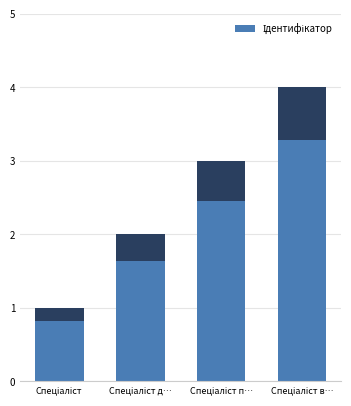

Rank the categories by value from lowest to highest.

Спеціаліст, Спеціаліст д…, Спеціаліст п…, Спеціаліст в…